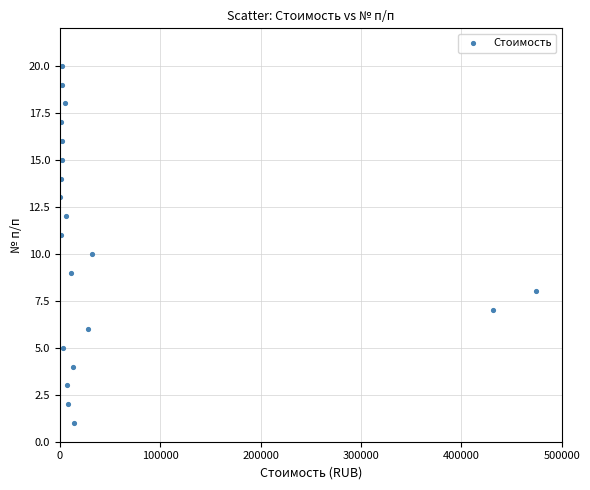

What is the range of Y values (max minus min)?

19